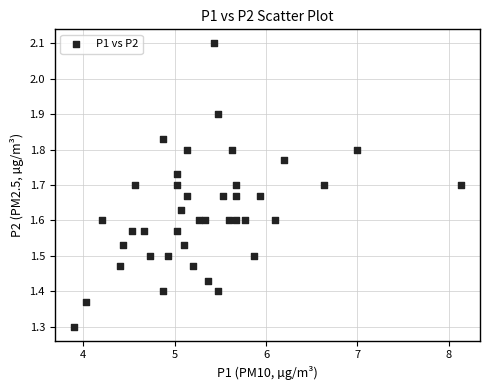

What Y value in the scatter plot is closest to 1?

1.3